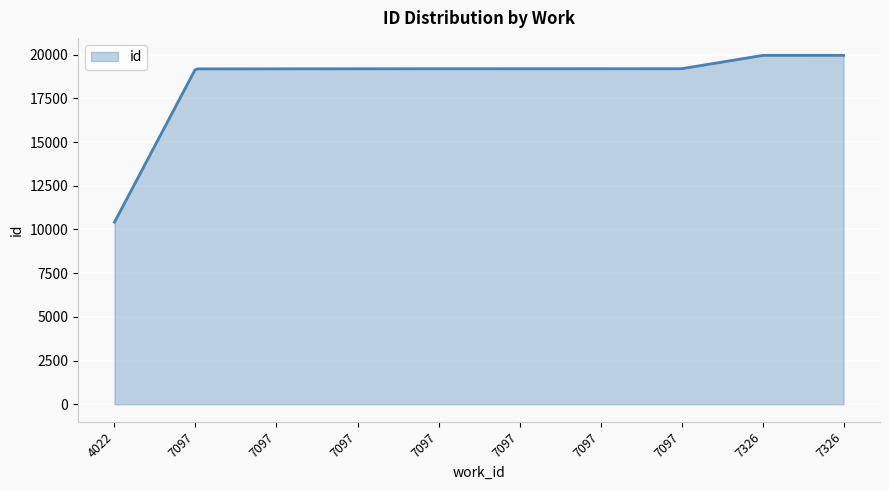

What is the minimum value shown in the chart?

10417.0